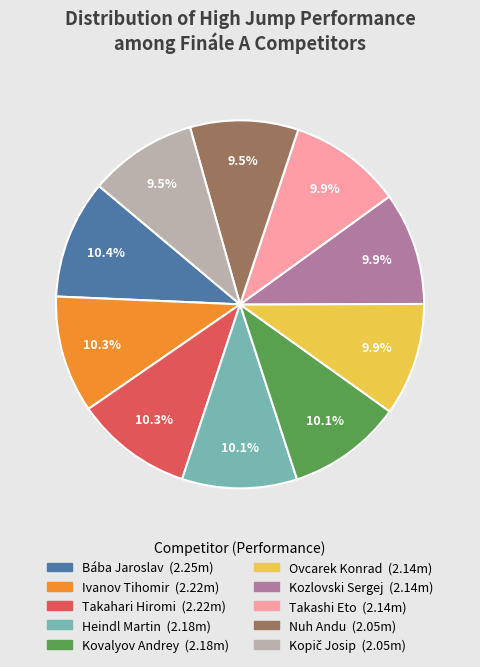

Is it true that Kozlovski Sergej is 10% of the pie?

True